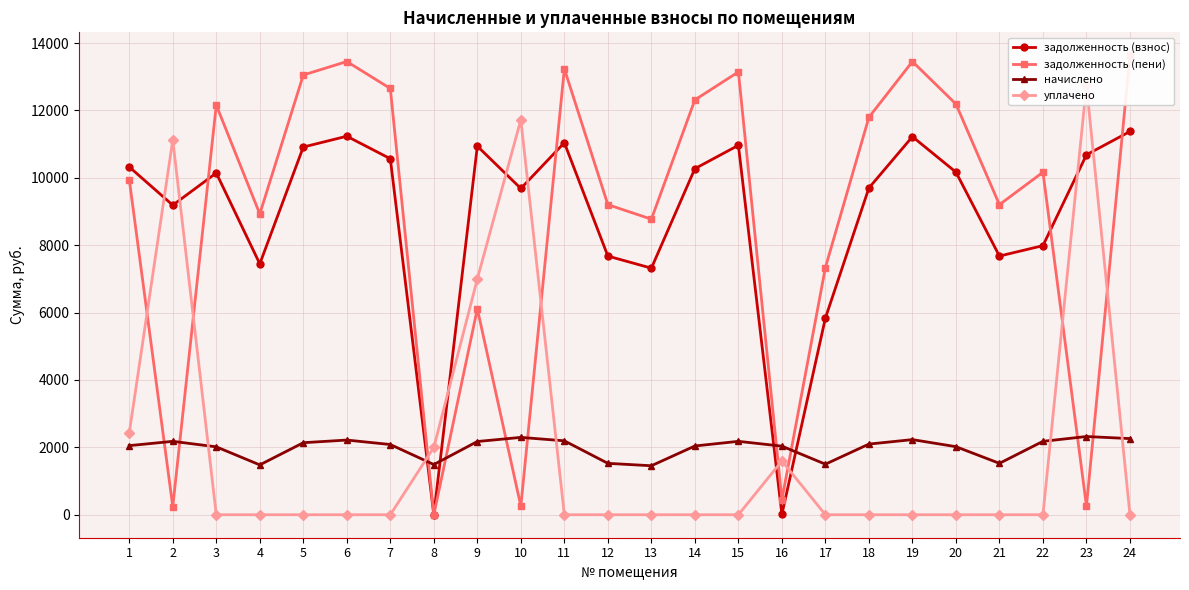

The value of начислено at 5 is 860.7. True or false?

False